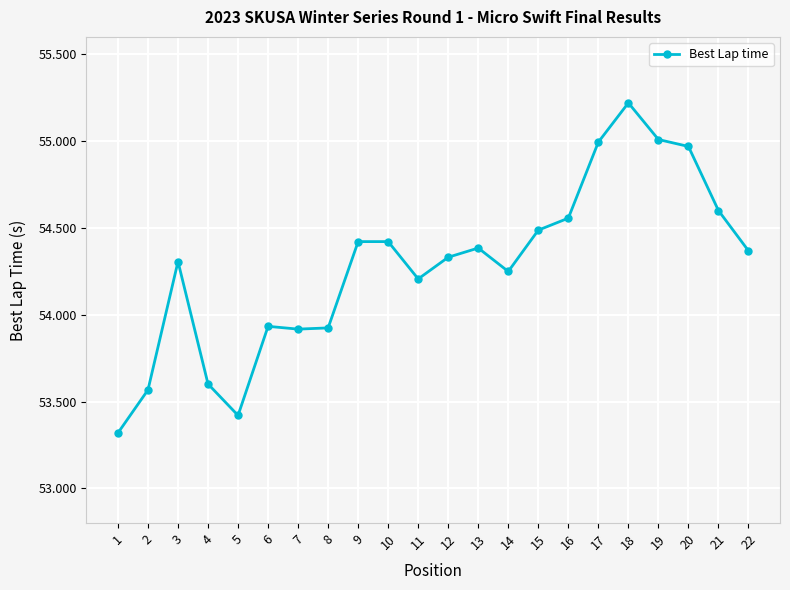

What is the difference between the values at 15 and 12?

0.2